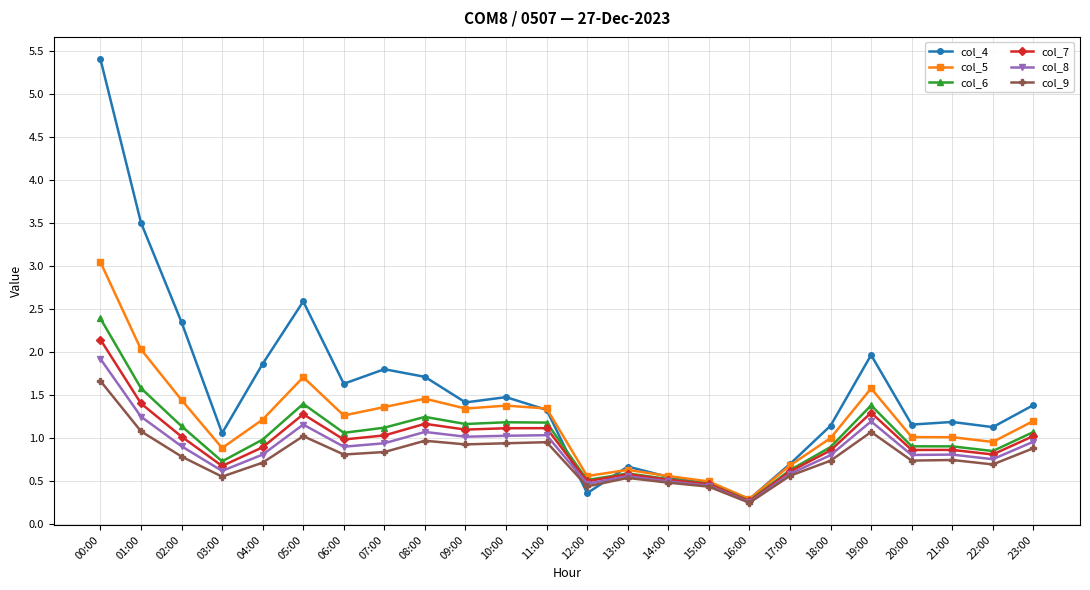

Where is col_9 nearest to the value 0?

16:00